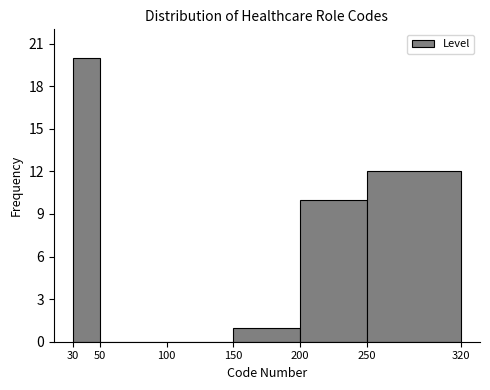

Reading left to right, transcribe this chart: for each bar, give the range it covers on the x-axis and its height. The values are not printed on the chart, so give them approximately, as read against the axis.

30 to 50: 20
50 to 100: 0
100 to 150: 0
150 to 200: 1
200 to 250: 10
250 to 320: 12